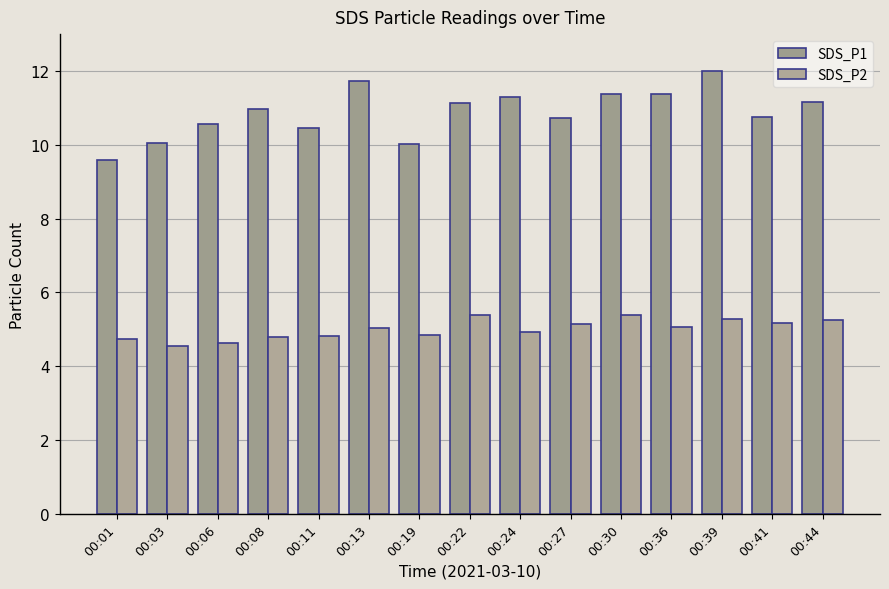

What is the total value across all series at 00:19?

14.9